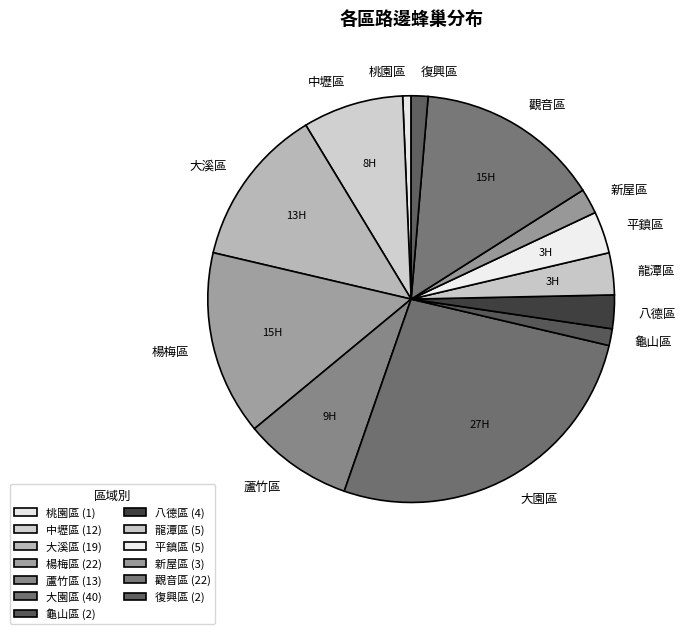

What is the smallest slice in the pie chart?

桃園區